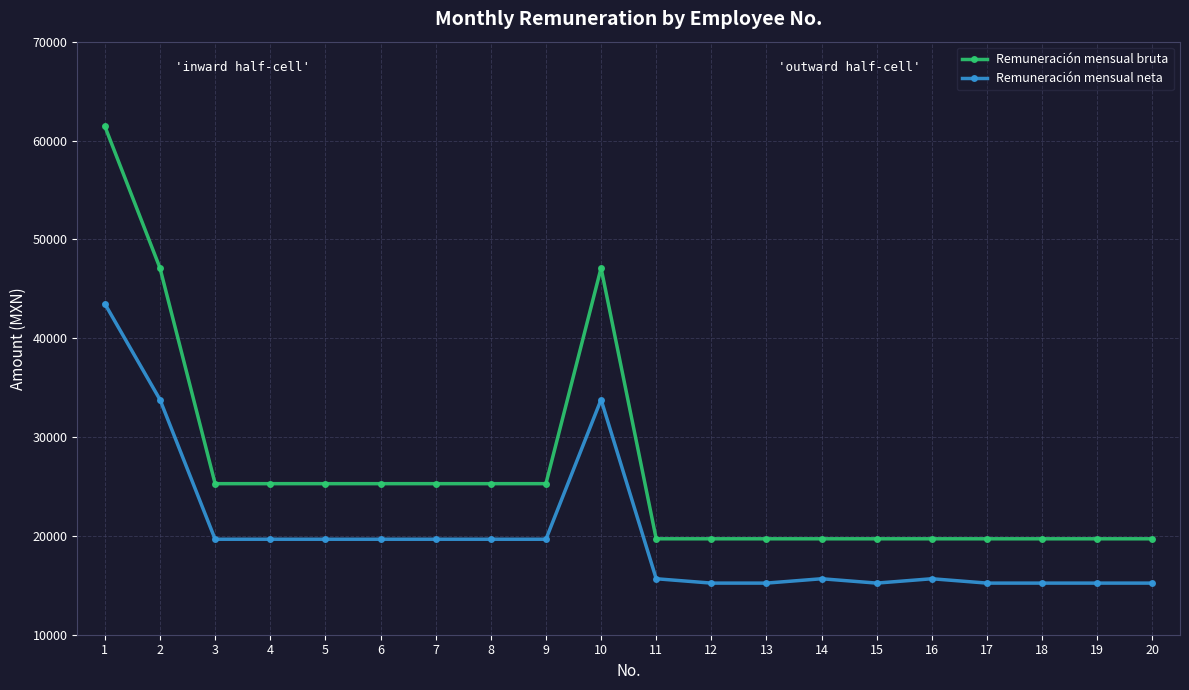

What are all the series names shown in the legend?

Remuneración mensual bruta, Remuneración mensual neta